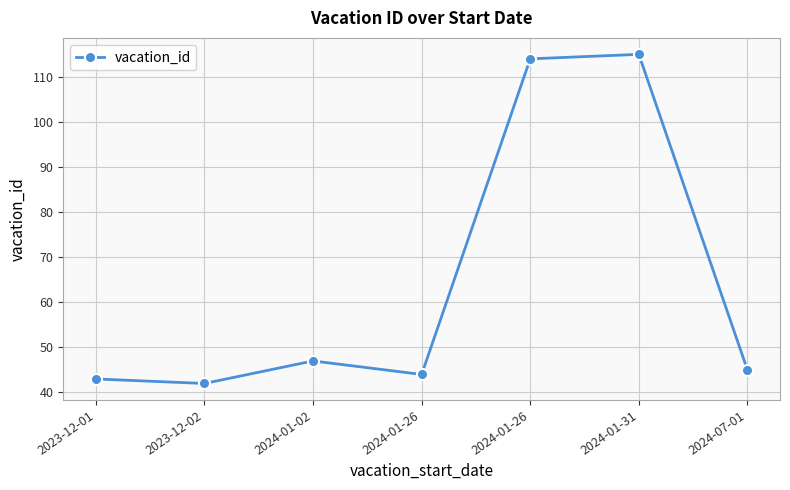

What is the sum of all values?

450